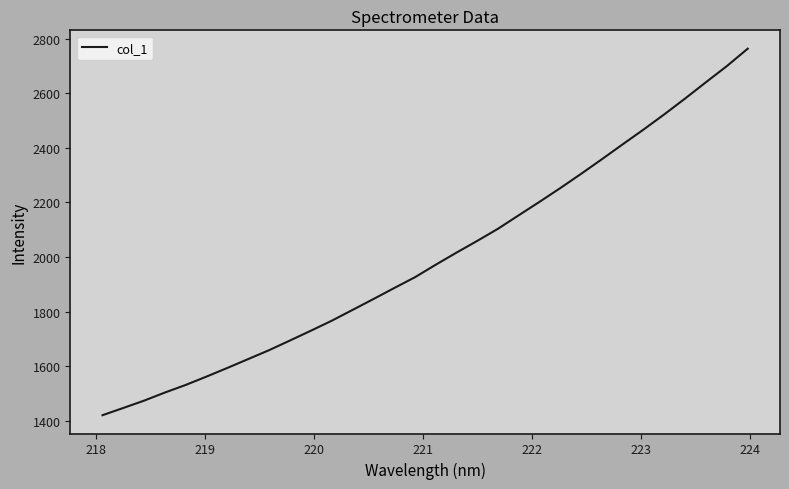

What is the sum of all values?

63978.2